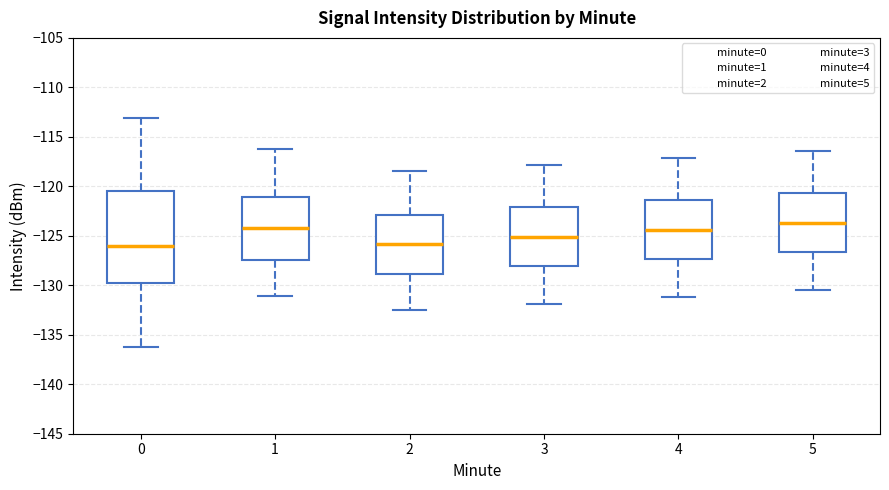

Where does the lower whisker of the box at x = 1 end on the y-axis? The values are not printed on the chart, so give them approximately, as read against the axis.

-131.0